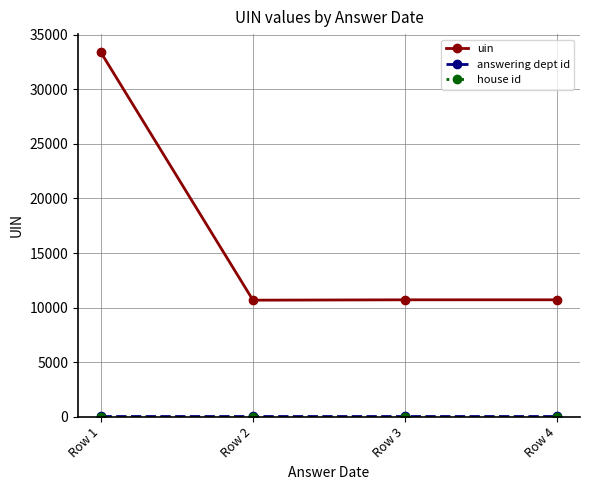

How many data points does each series have?

4